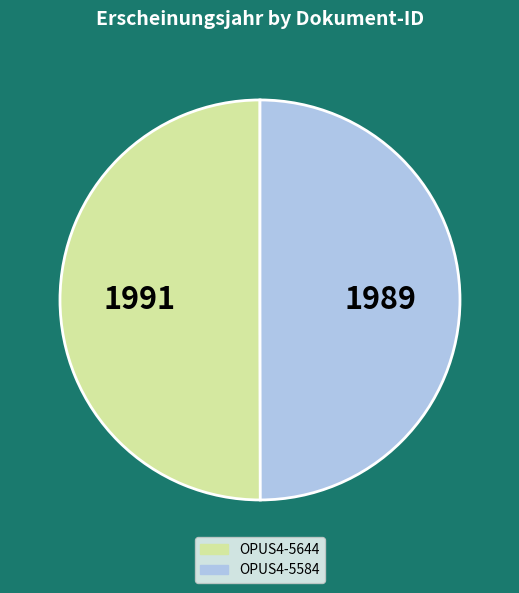

Combined, do OPUS4-5584 and OPUS4-5644 account for over 50%?

Yes